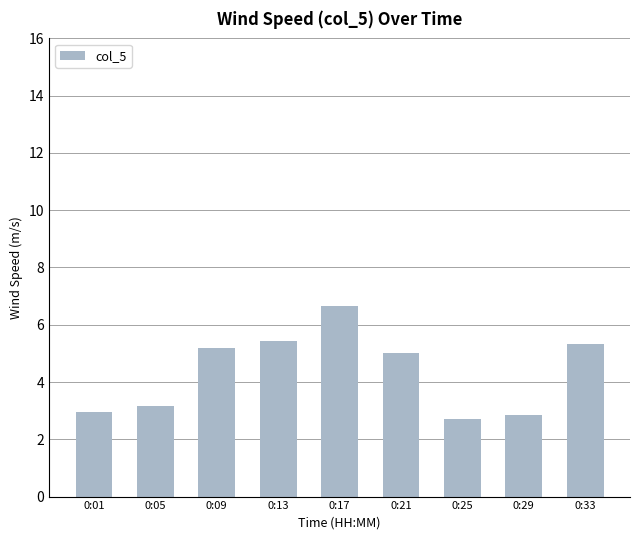

What is the ratio of the value at 0:01 to the value at 0:29?

1.0